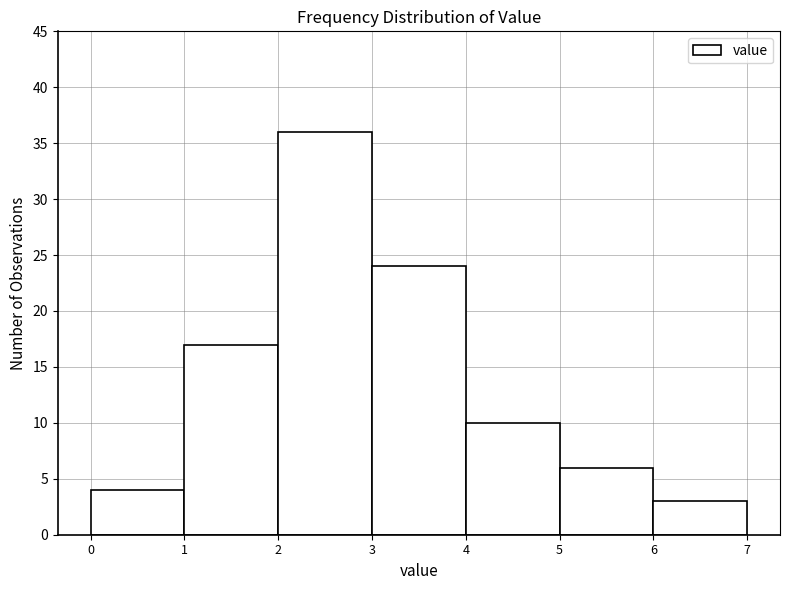

Reading left to right, transcribe this chart: for each bar, give the range it covers on the x-axis and its height. The values are not printed on the chart, so give them approximately, as read against the axis.

0 to 1: 4
1 to 2: 17
2 to 3: 36
3 to 4: 24
4 to 5: 10
5 to 6: 6
6 to 7: 3